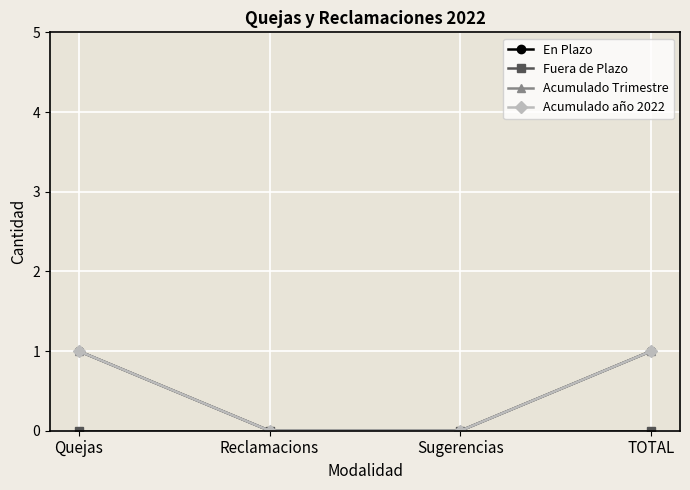

Which label corresponds to the largest value in the chart?

Quejas